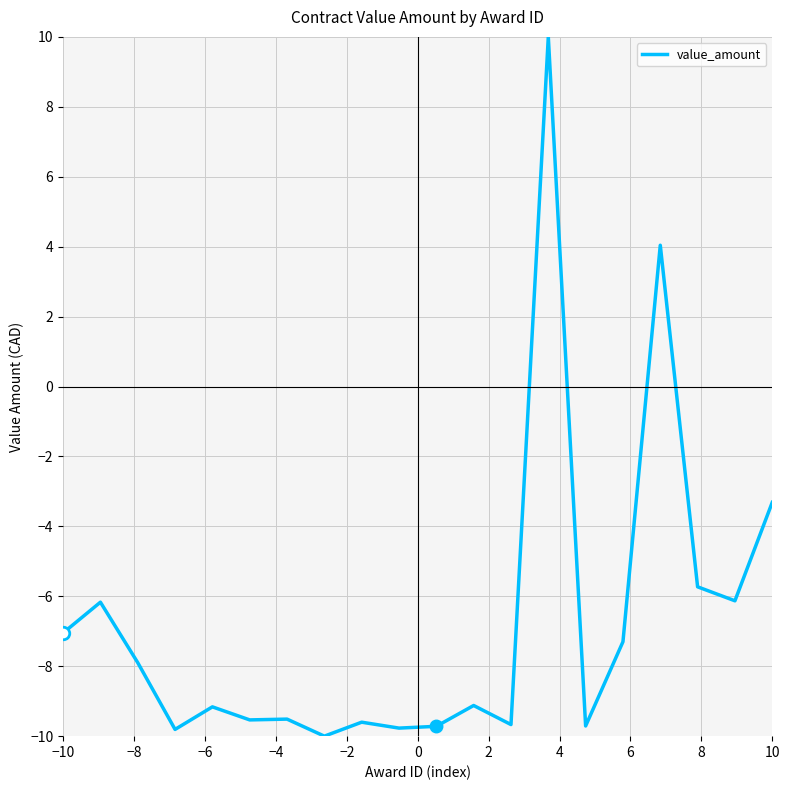

What is the greatest value displayed?

10.0